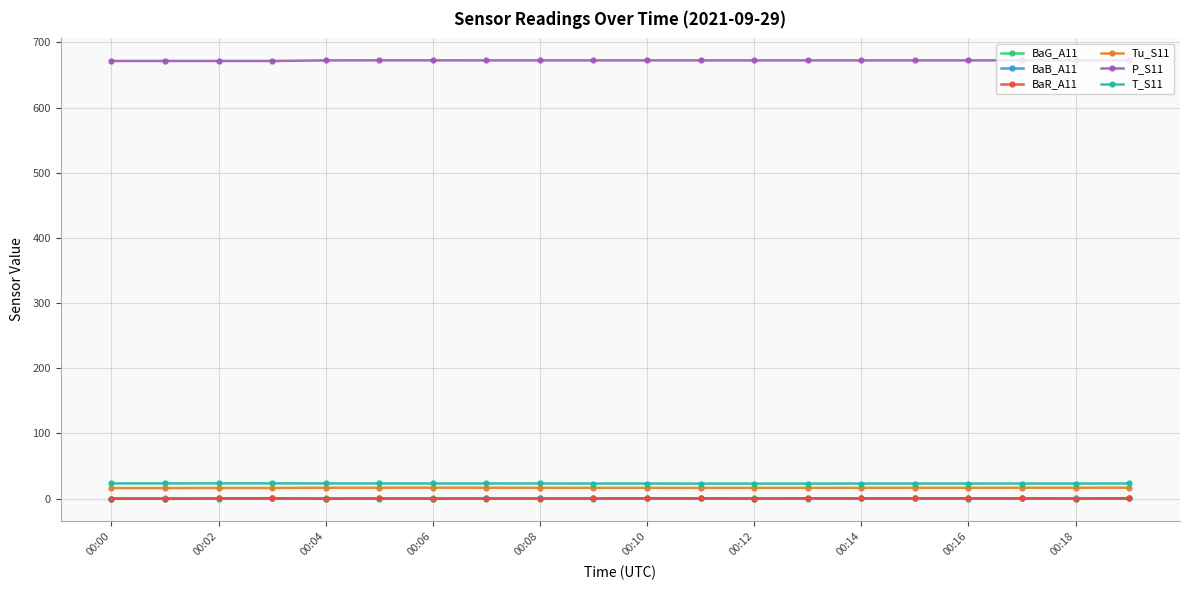

Which series has the largest total across all categories?

P_S11